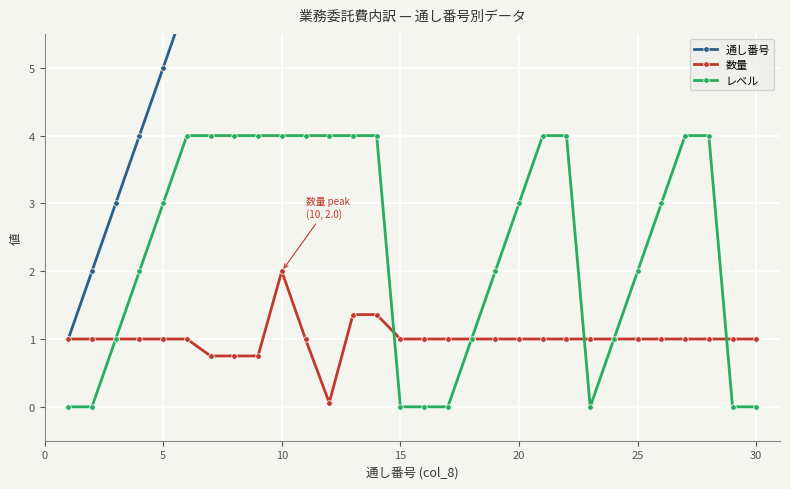

The value of 数量 at 10 is 2.0. True or false?

True